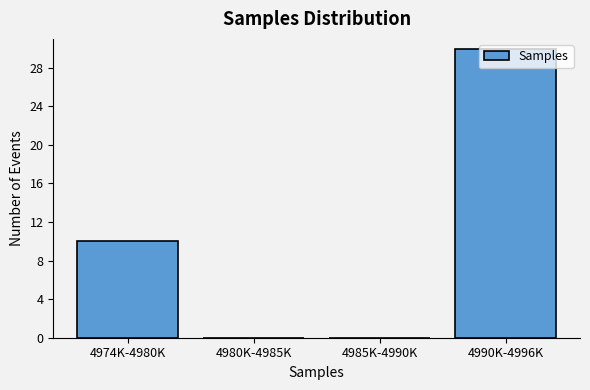

At which label is the value closest to 15?

4974K-4980K